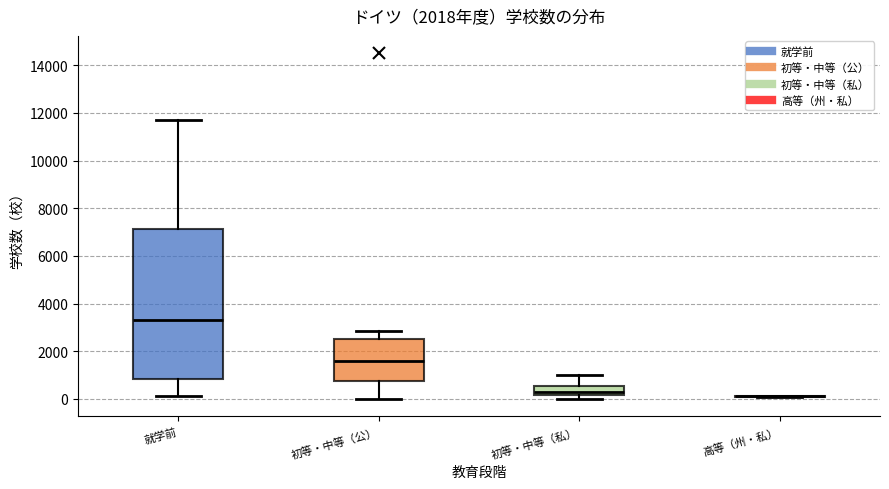

Reading left to right, read every box against the y-axis: the position of its median line, the range the box covers, and the ends of its whiskers. The values are not printed on the chart, so give them approximately, as read against the axis.

就学前: median 3400, box 800 to 7200, whiskers 200 to 11800
初等・中等（公）: median 1600, box 800 to 2600, whiskers 0 to 2800
初等・中等（私）: median 400, box 200 to 600, whiskers 0 to 1000
高等（州・私）: box collapsed to a line at 200, whiskers 0 to 200